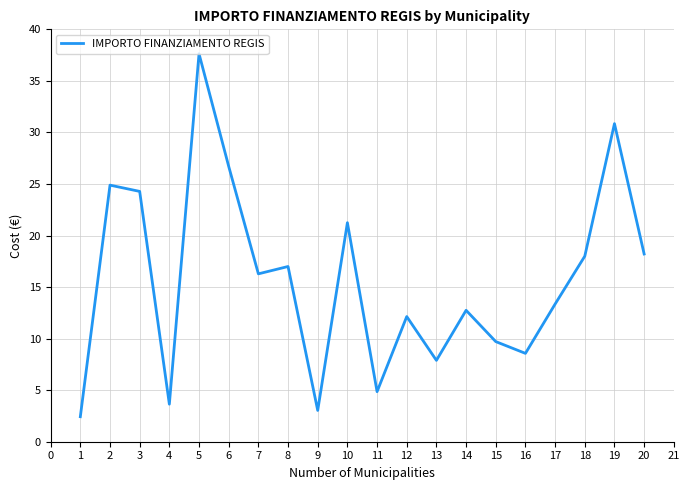

Read the value at 6.

26.7